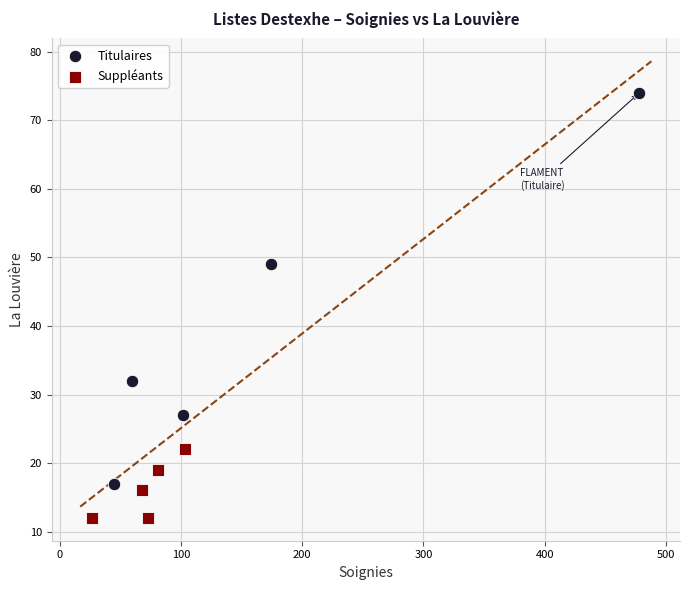

Which series reaches the minimum Y coordinate?

Suppléants